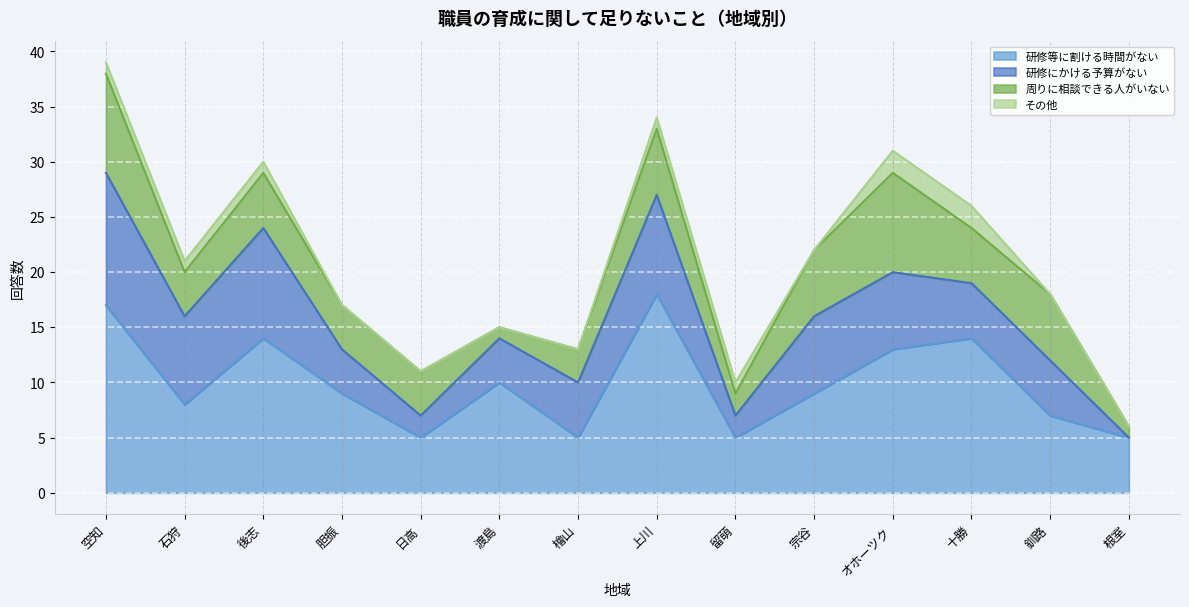

At how many categories does at least one series exceed 6?

10